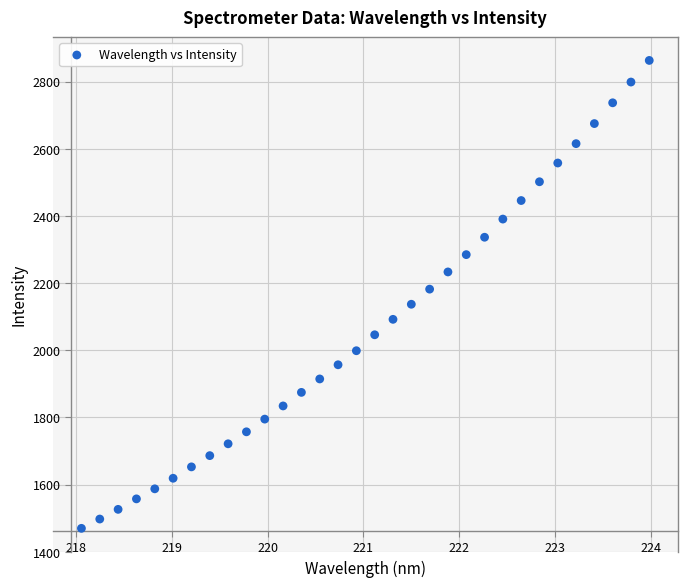

What is the range of X values (max minus min)?

5.9